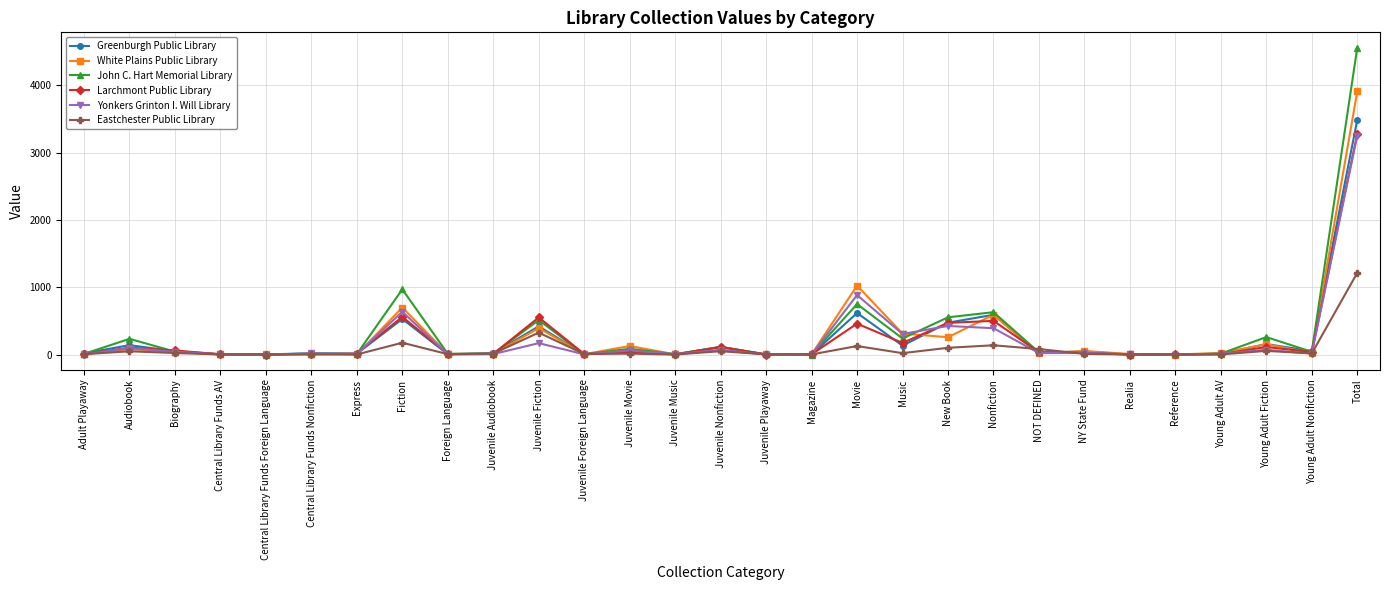

Which series changed the most between Central Library Funds AV and Fiction?

John C. Hart Memorial Library